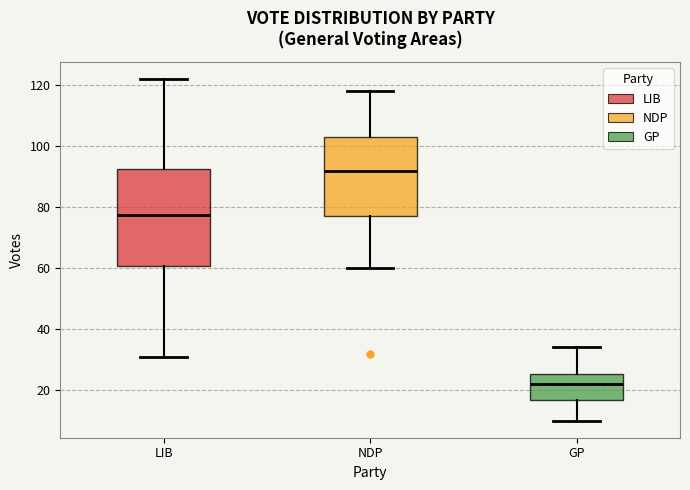

Reading left to right, transcribe this box plot: for each box, give where its median line is, the range the box spans, and where its two whiskers end, as read against the y-axis. The values are not printed on the chart, so give them approximately, as read against the axis.

LIB: median 78, box 60 to 92, whiskers 32 to 122
NDP: median 92, box 78 to 104, whiskers 60 to 118
GP: median 22, box 16 to 26, whiskers 10 to 34